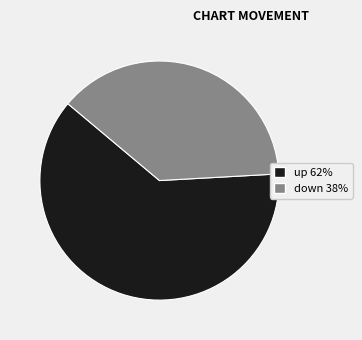

Does down account for over 50% of the chart?

No